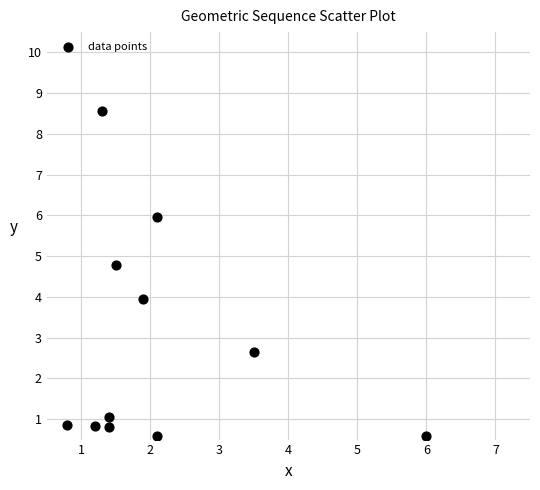

What is the average X value?

2.1